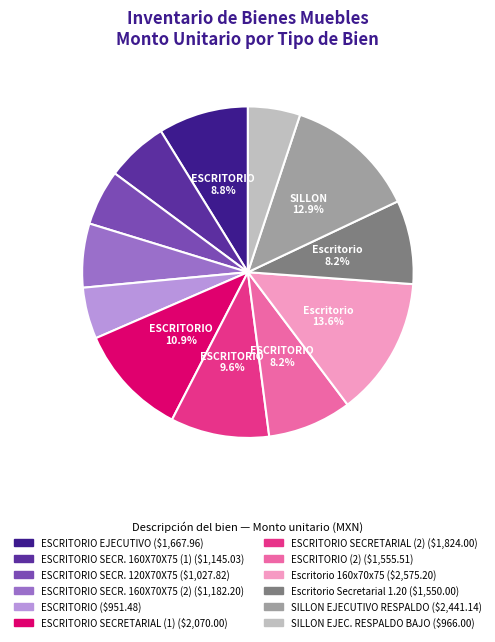

Is there any slice that represents more than half of the pie?

No